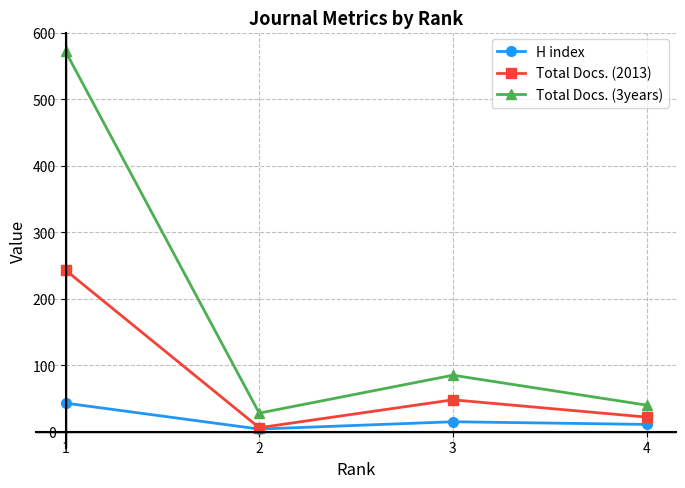

Which series has the largest total across all categories?

Total Docs. (3years)